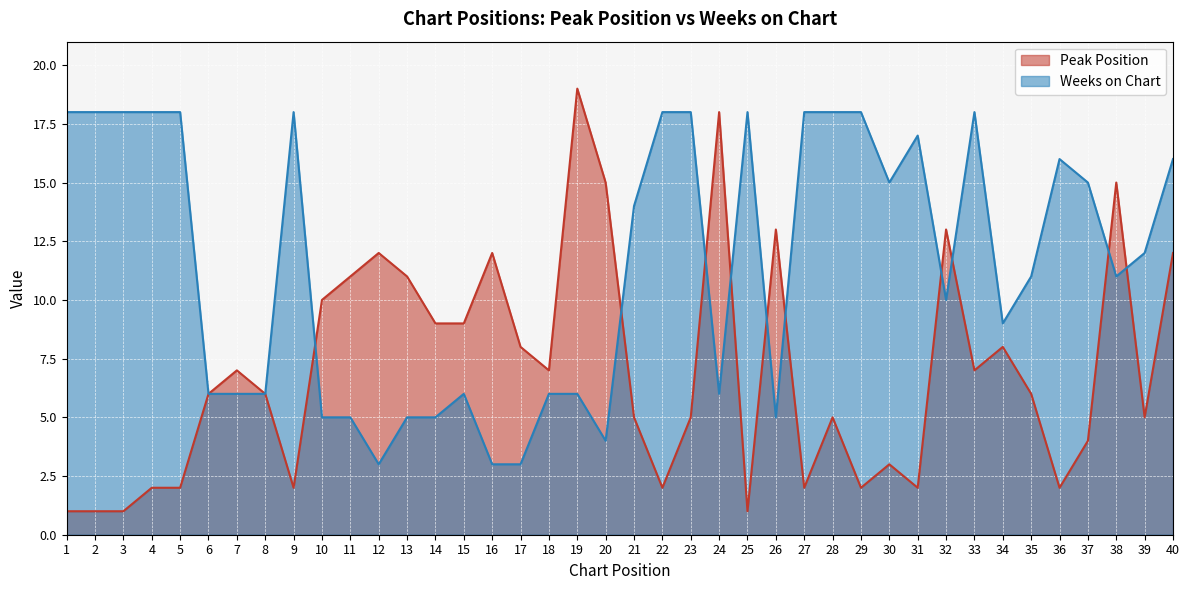

Read the Weeks on Chart value at 31.

17